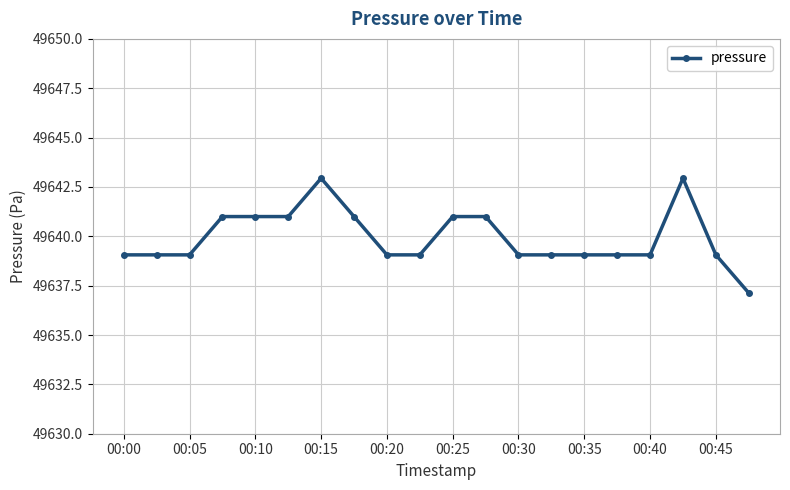

How many lines are shown in the chart?

1